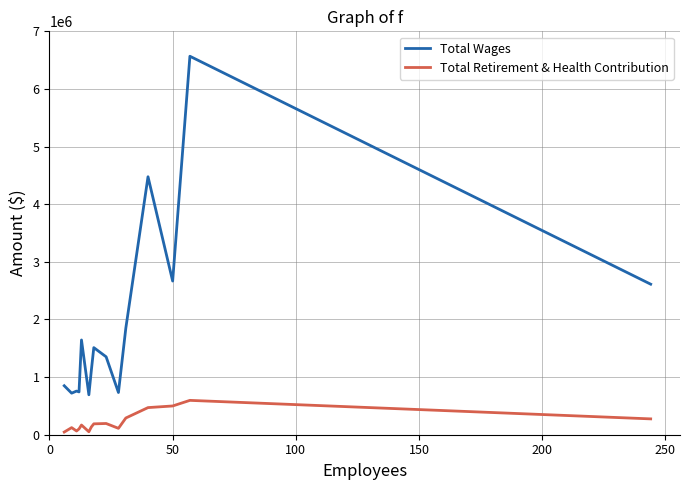

Rank the series by their average value, from lowest to highest.

Total Retirement & Health Contribution, Total Wages